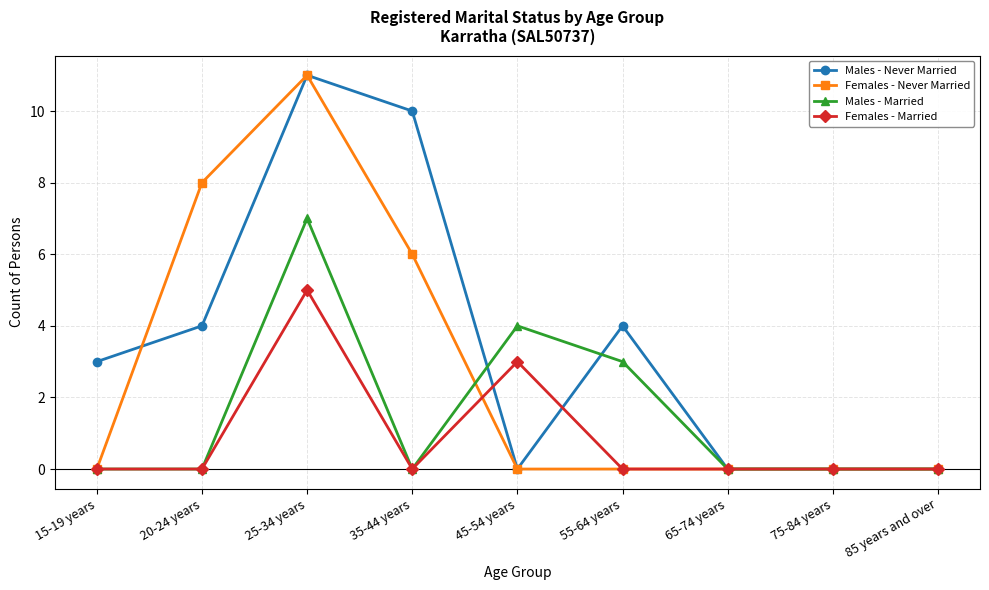

What is the label of the 5th point from the right?

45-54 years